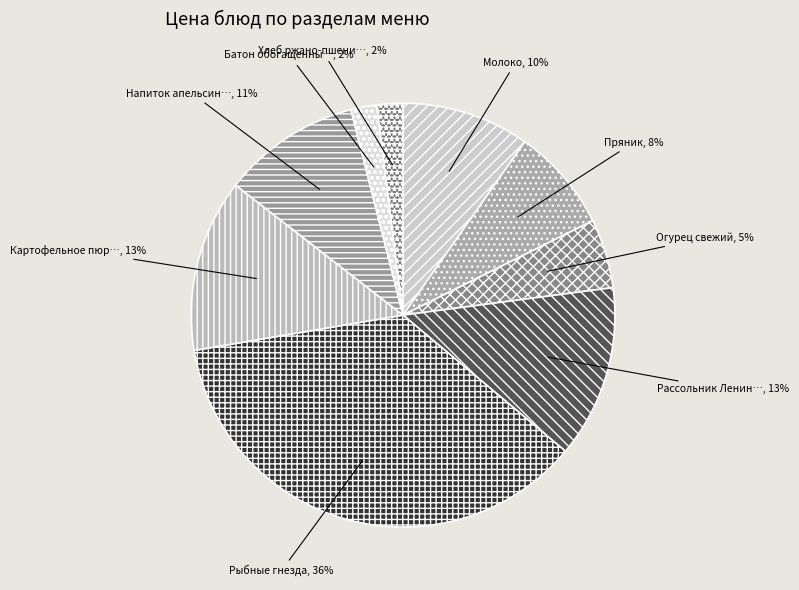

Count the number of slices in the pie.

9